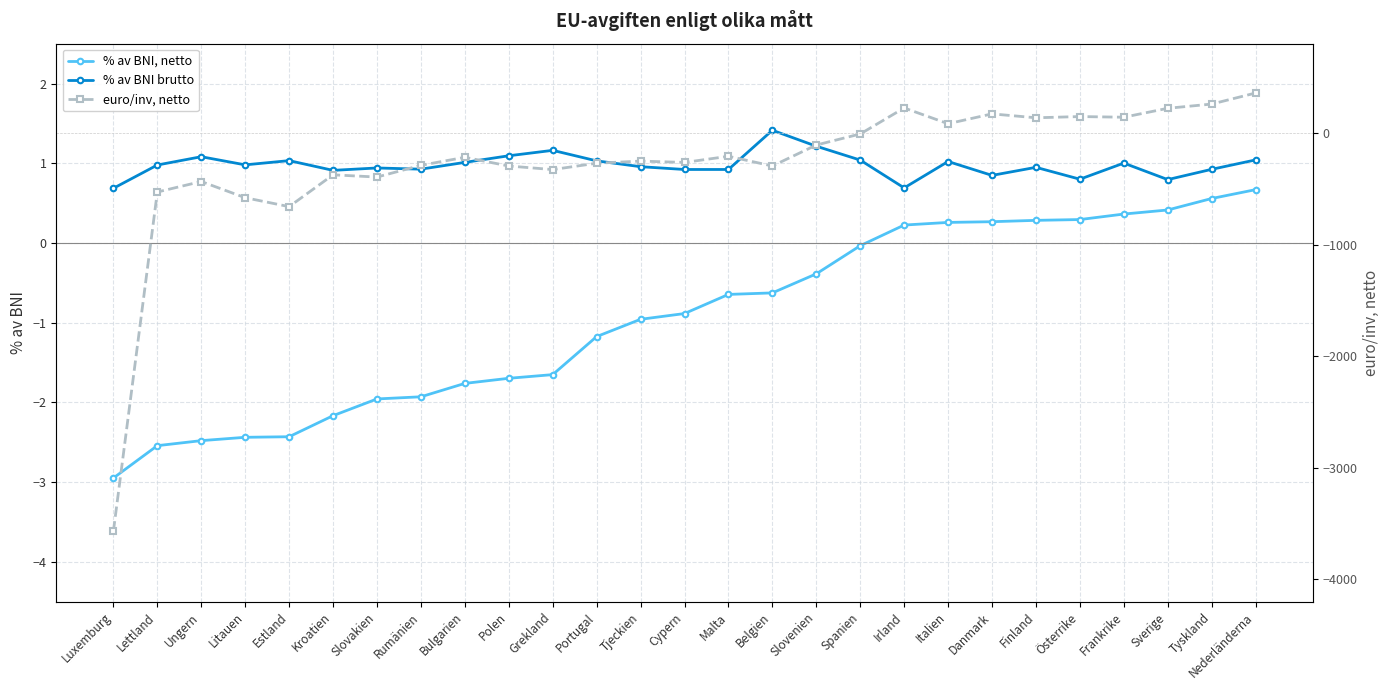

The euro/inv, netto series shows -364.3 at Malta. True or false?

False